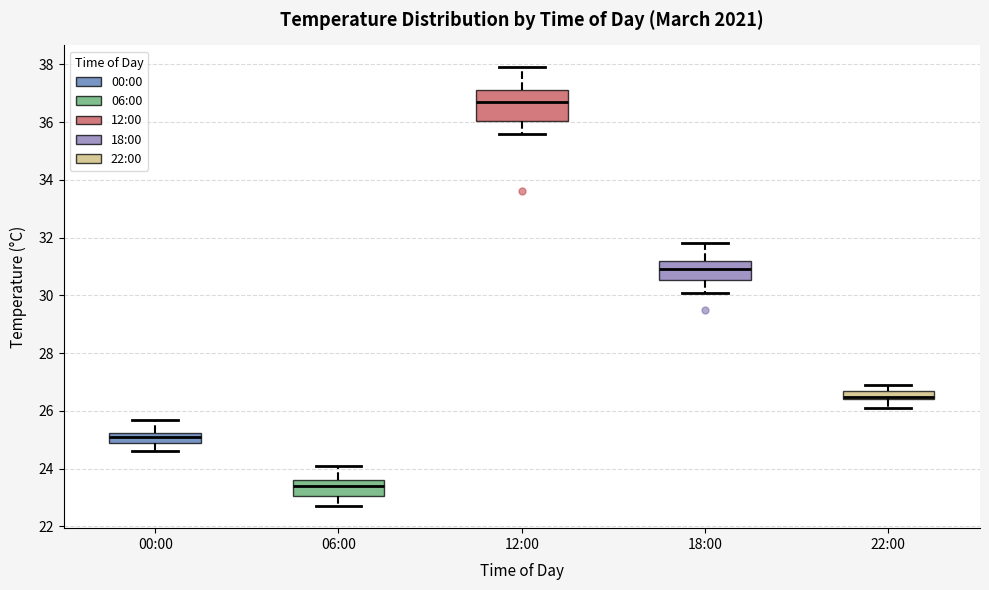

Which box is the tallest, from its lower edge to its upper edge?

12:00